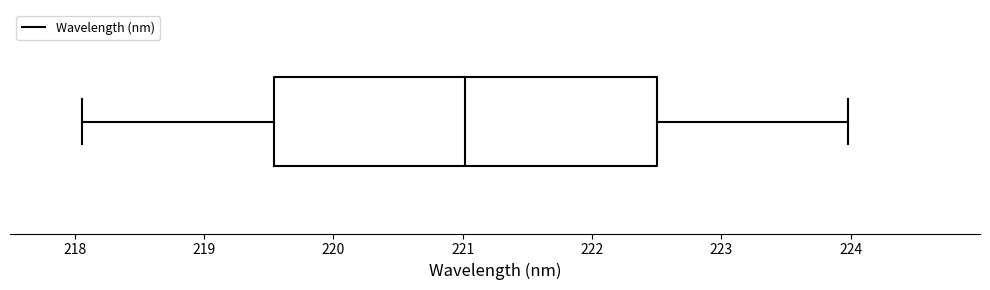

Read this box plot against the x-axis: the position of the median line, the range covered by the box, and the ends of both whiskers. The values are not printed on the chart, so give them approximately, as read against the axis.

median 221.0, box 219.5 to 222.5, whiskers 218.1 to 224.0